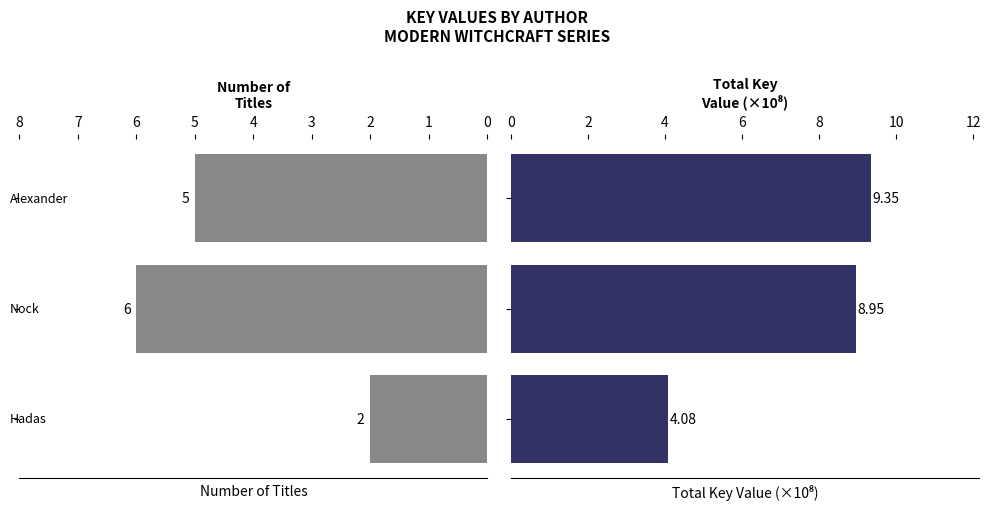

What is the value of the Total Key Value (×10⁸) bar at the 1st from the left?

4.1